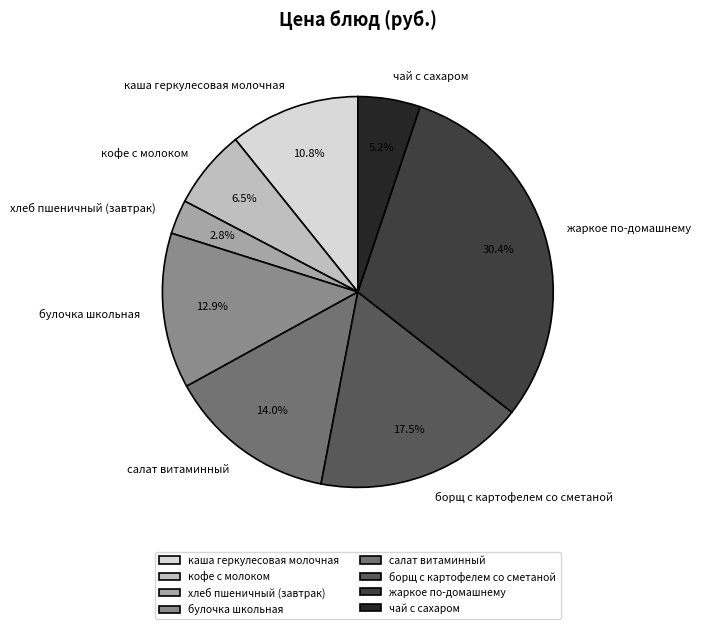

What is the smallest slice in the pie chart?

хлеб пшеничный (завтрак)